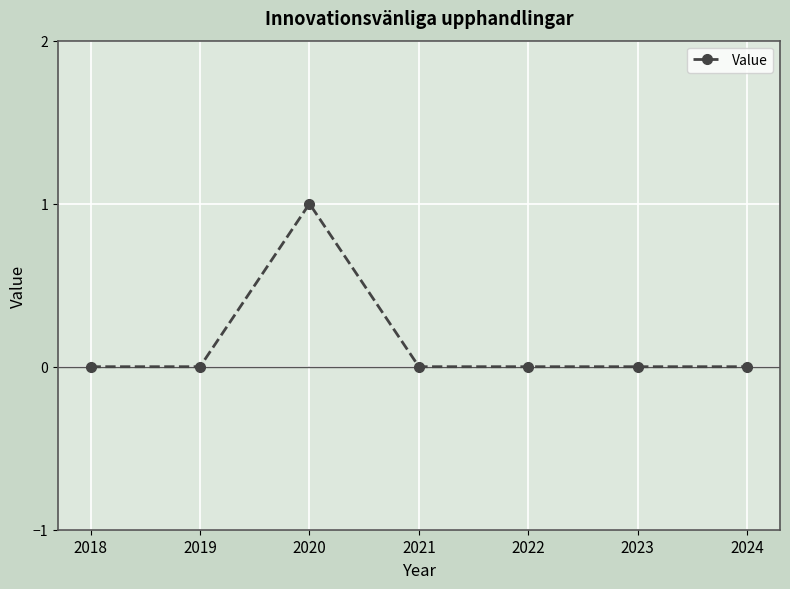

What is the maximum value shown in the chart?

1